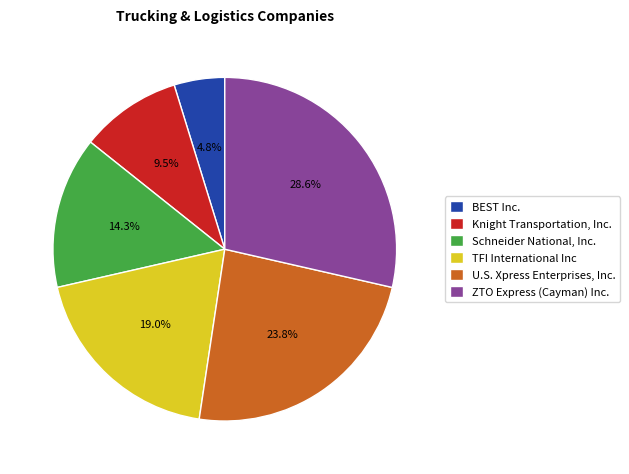

Is the sum of ZTO Express (Cayman) Inc. and U.S. Xpress Enterprises, Inc. greater than half?

Yes